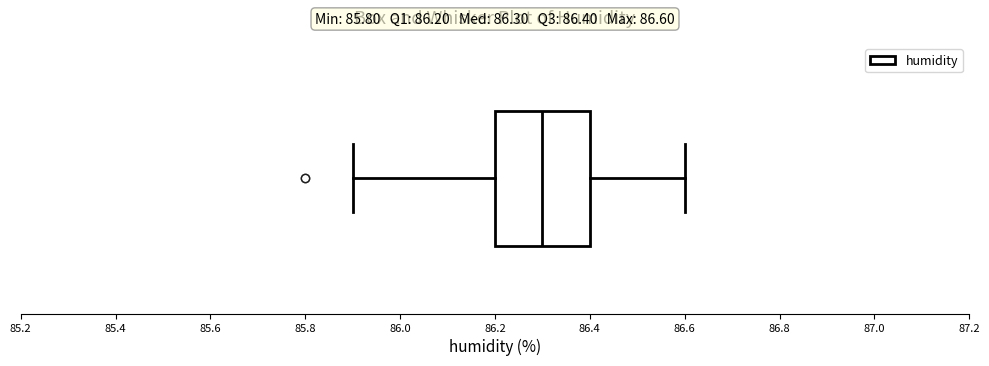

Read this box plot against the x-axis: the position of the median line, the range covered by the box, and the ends of both whiskers. The values are not printed on the chart, so give them approximately, as read against the axis.

median 86.3, box 86.2 to 86.4, whiskers 85.9 to 86.6